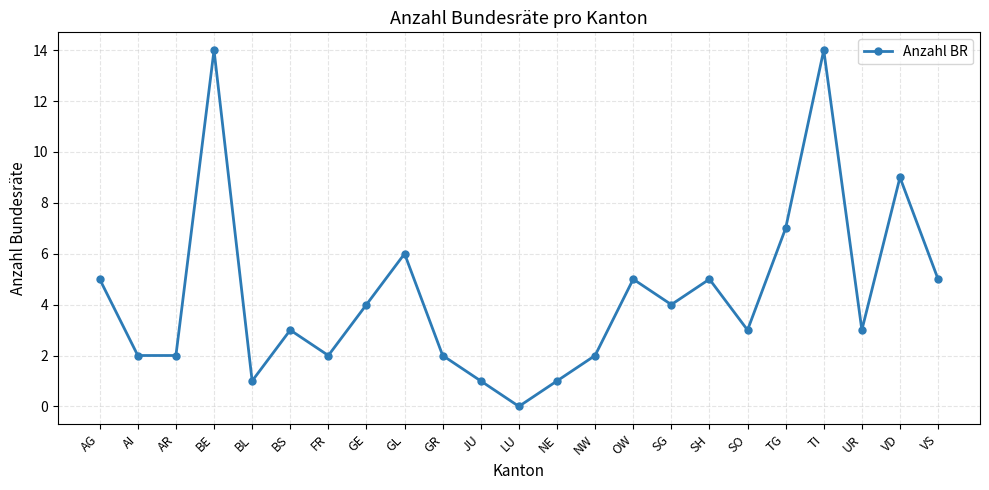

Does the chart have visible grid lines?

Yes